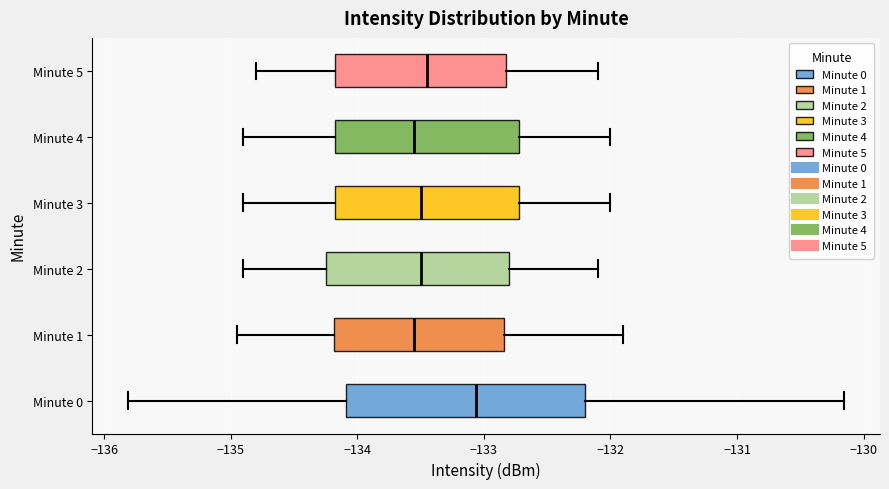

Where does the left whisker of the box for Minute 2 end on the x-axis? The values are not printed on the chart, so give them approximately, as read against the axis.

-134.9